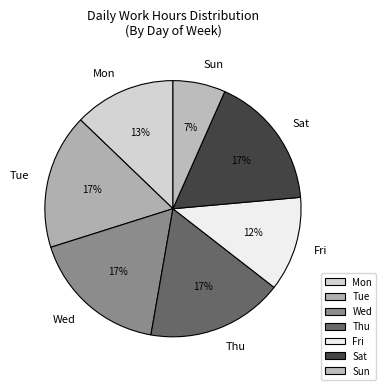

How many segments does this pie chart have?

7